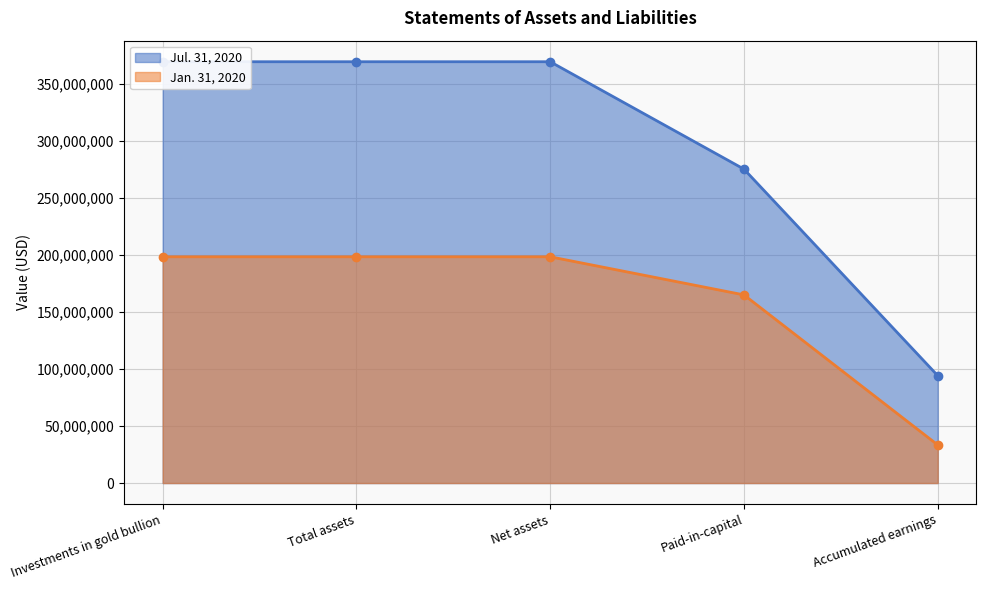

How many lines are shown in the chart?

2